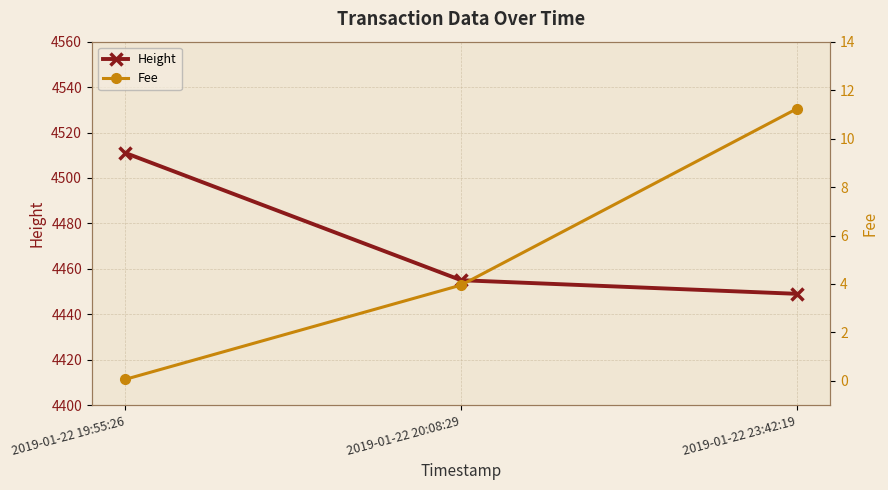

Does the chart display data point markers on the line(s)?

Yes